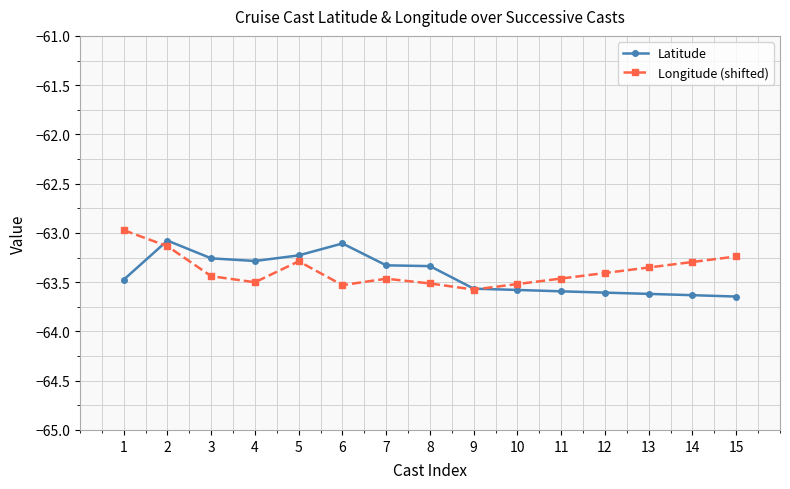

True or false: Longitude (shifted) has more than 0 points higher than both neighbors.

True